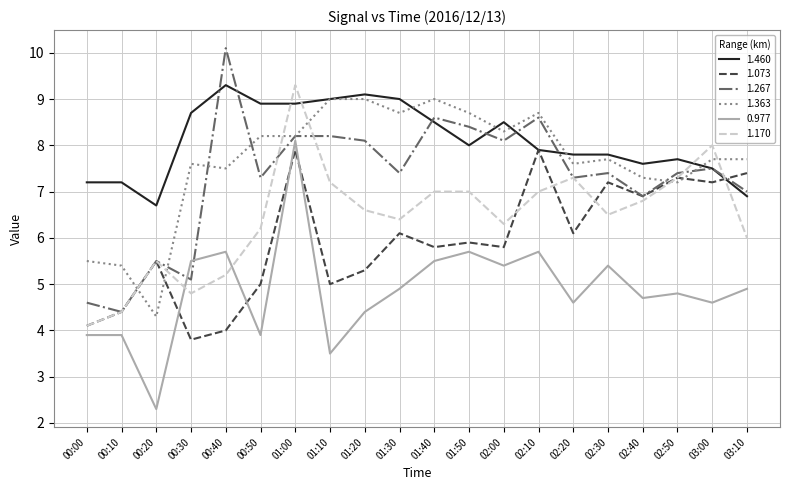

What is the difference between the highest and lowest values at 03:00?

3.4